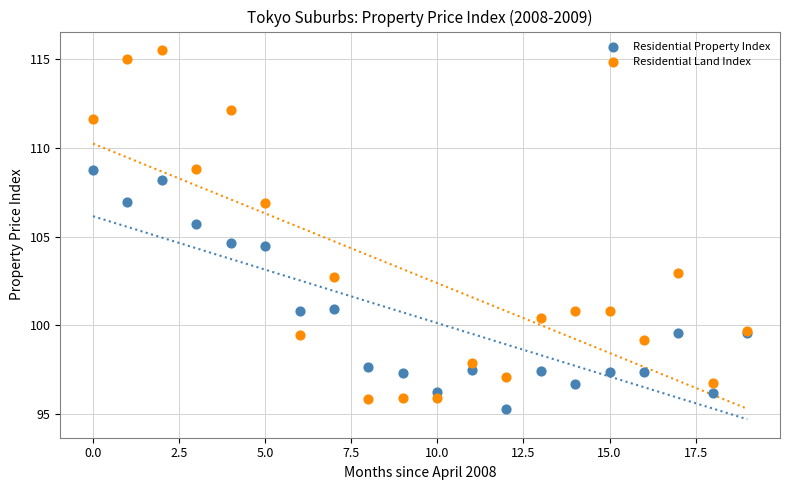

Which series reaches the minimum Y coordinate?

Residential Property Index